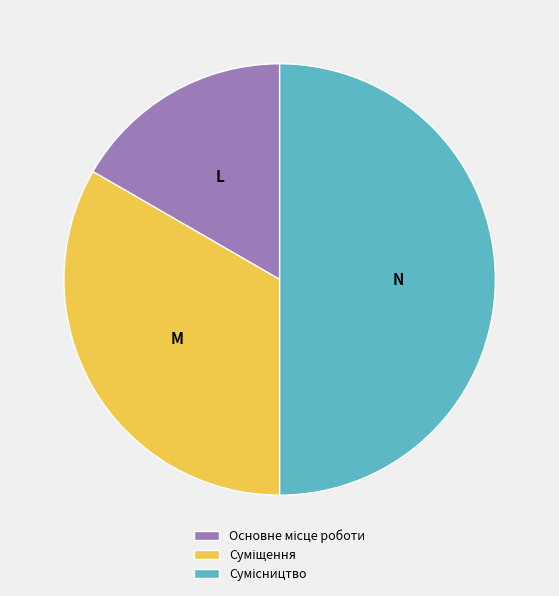

How many slices are in this pie chart?

3